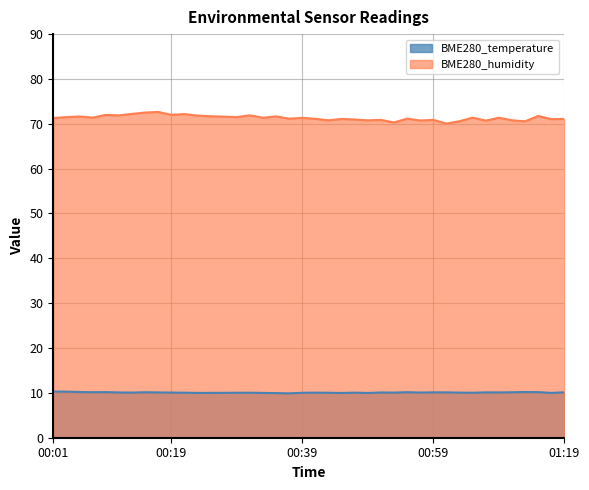

What is the difference between the highest and lowest values at 00:55?

61.0